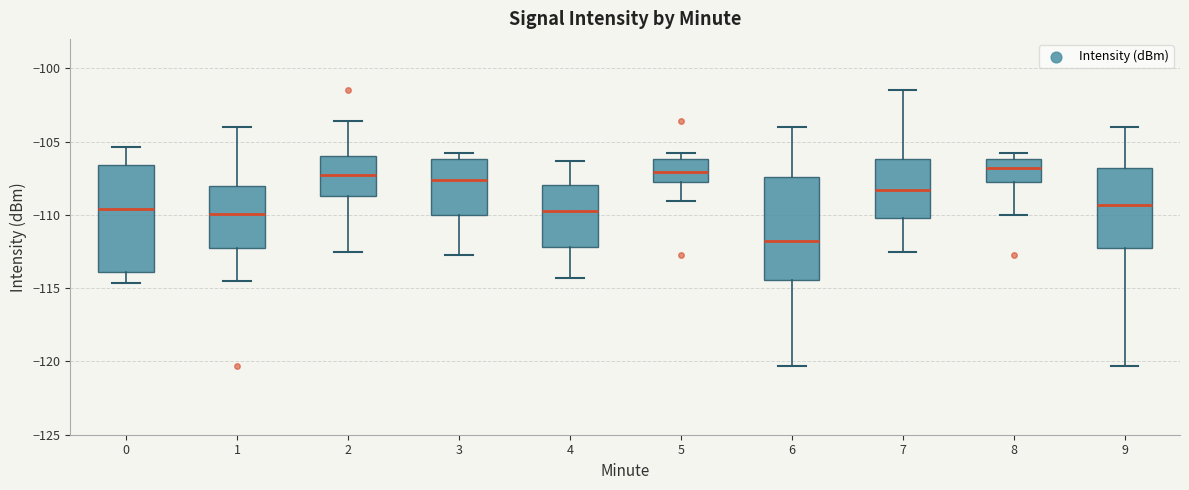

Where does the lower whisker of the box at x = 2 end on the y-axis? The values are not printed on the chart, so give them approximately, as read against the axis.

-112.5